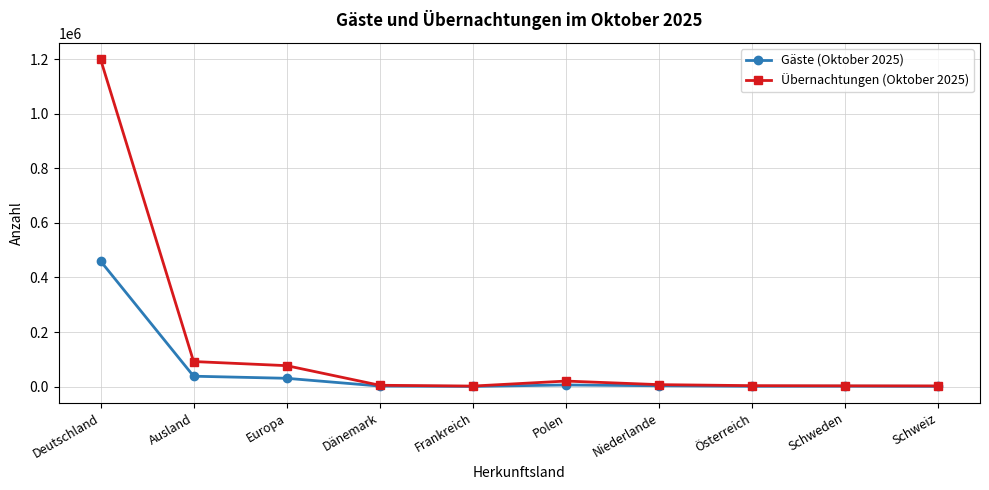

At which category does Übernachtungen (Oktober 2025) reach its first local peak?

Polen